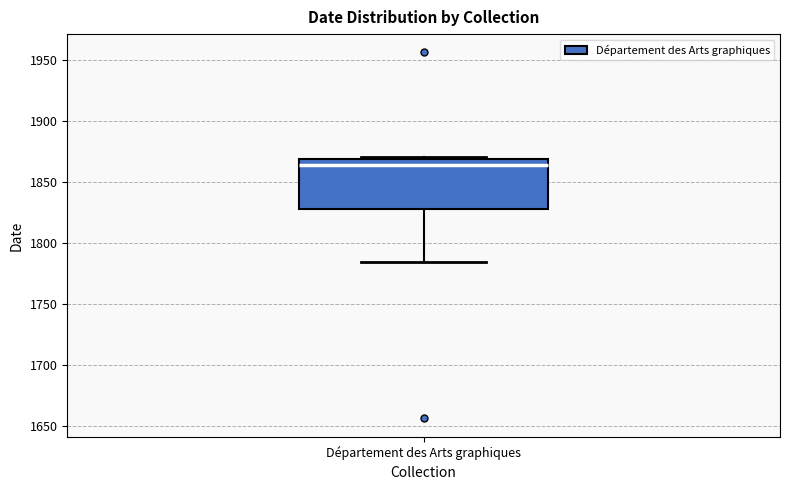

Where is the lower edge of the box for Département des Arts graphiques on the y-axis? The values are not printed on the chart, so give them approximately, as read against the axis.

1830